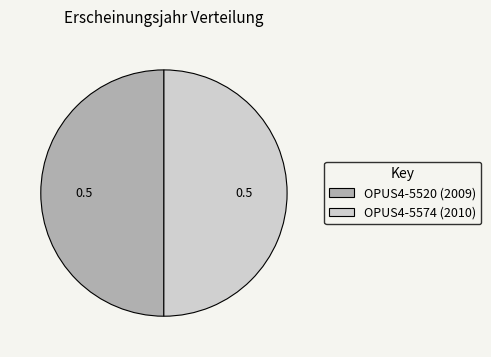

Count the number of slices in the pie.

2